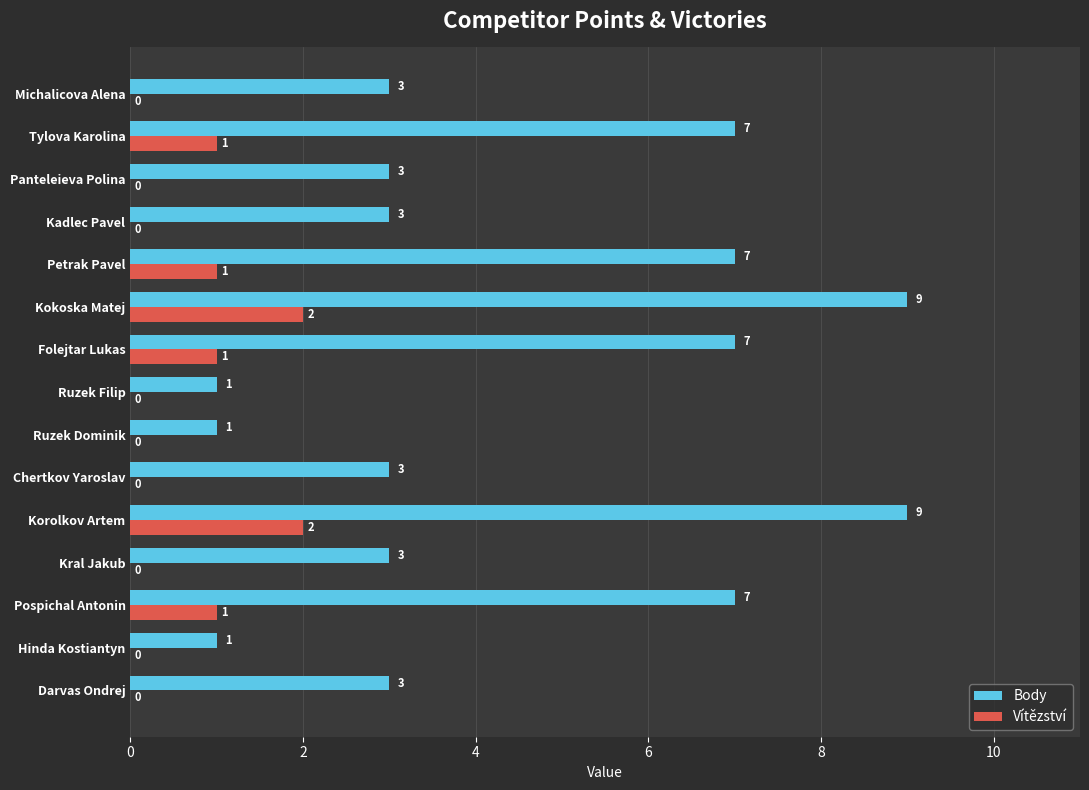

How many Vítězství values are between 0 and 1?

13